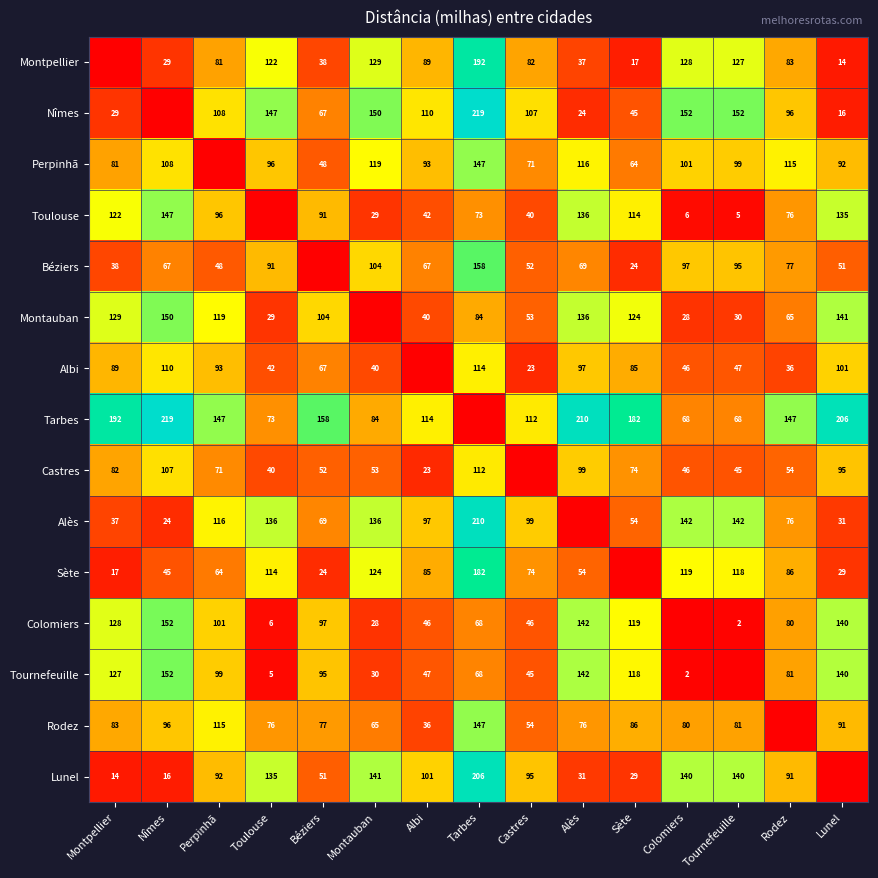

The Toulouse series shows 122 at Montpellier. True or false?

True